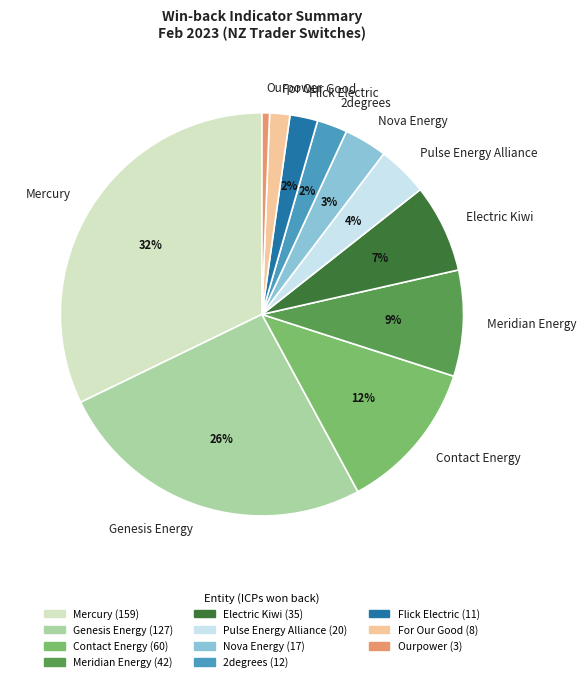

What is the smallest slice in the pie chart?

Ourpower